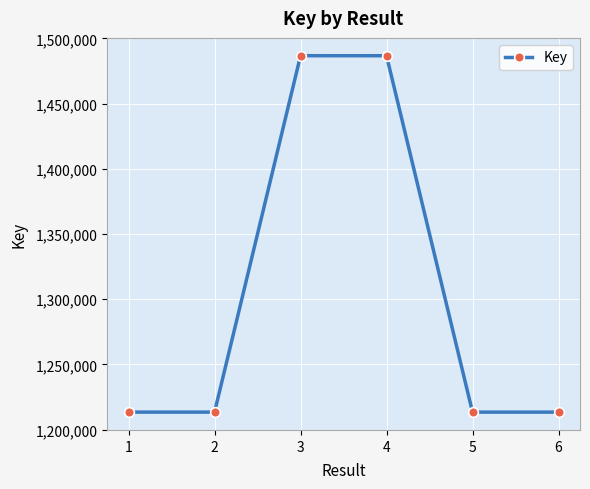

Approximately how many times larger is the value at 1 compared to 5?

1.0